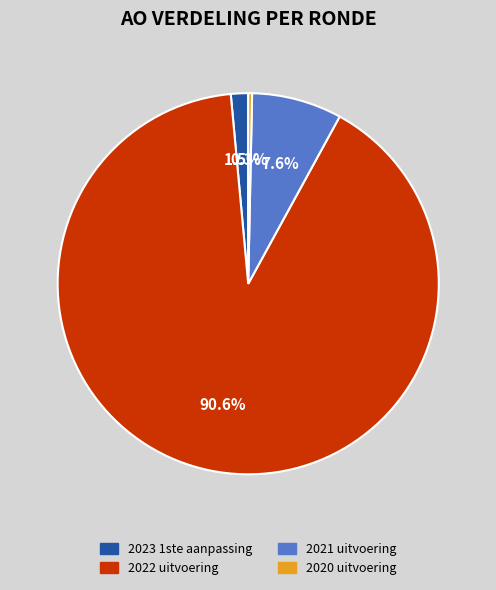

Rank the categories by value from lowest to highest.

2020 uitvoering, 2023 1ste aanpassing, 2021 uitvoering, 2022 uitvoering